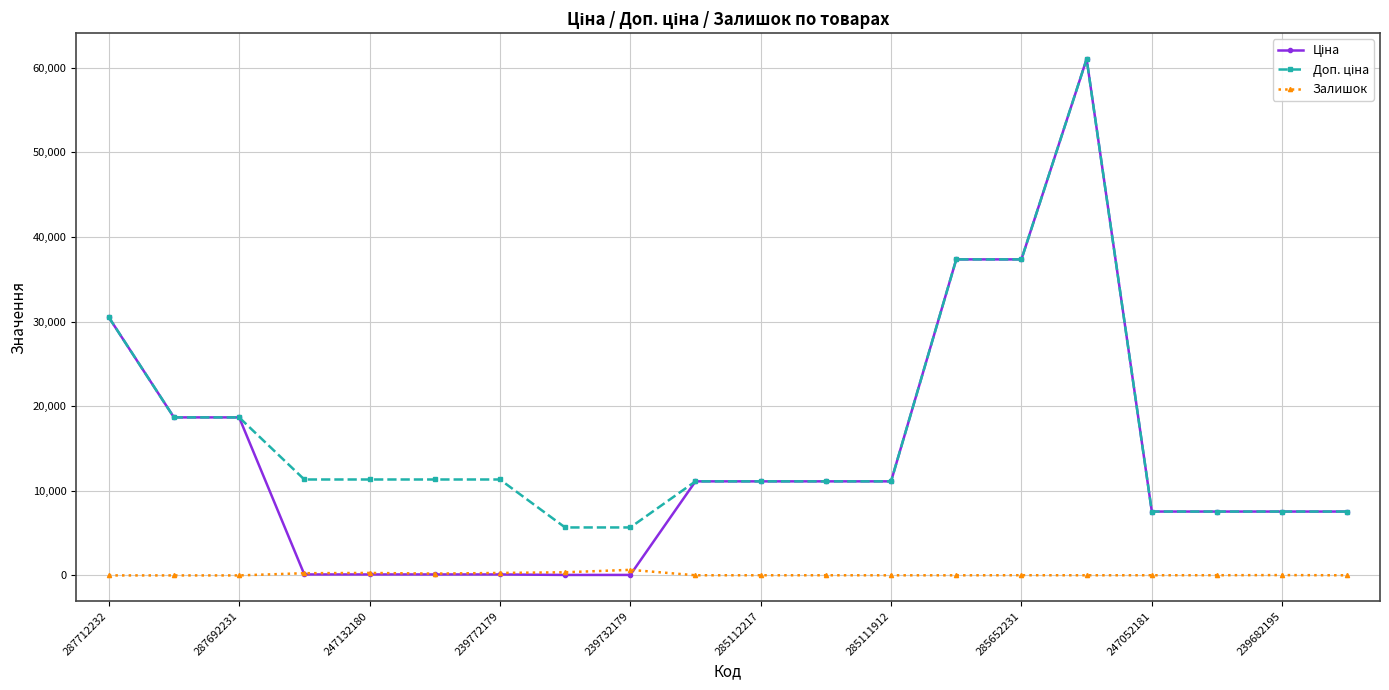

What is the greatest value displayed?

61024.7